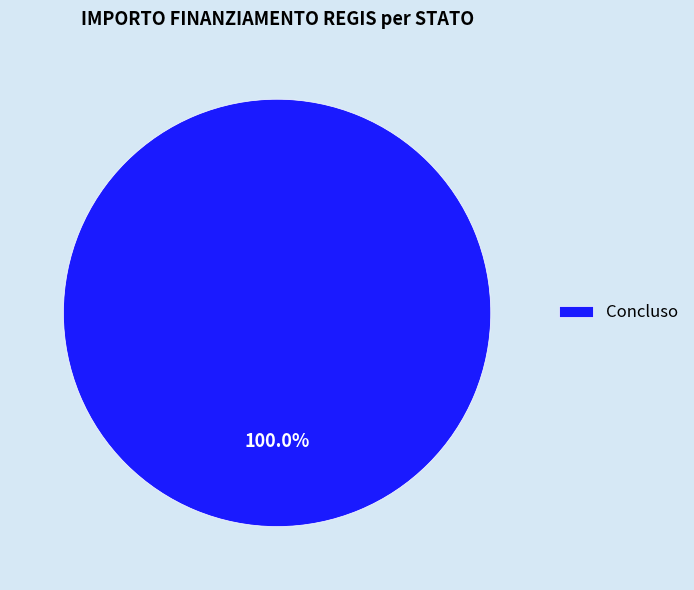

Does any single category account for the majority?

Yes